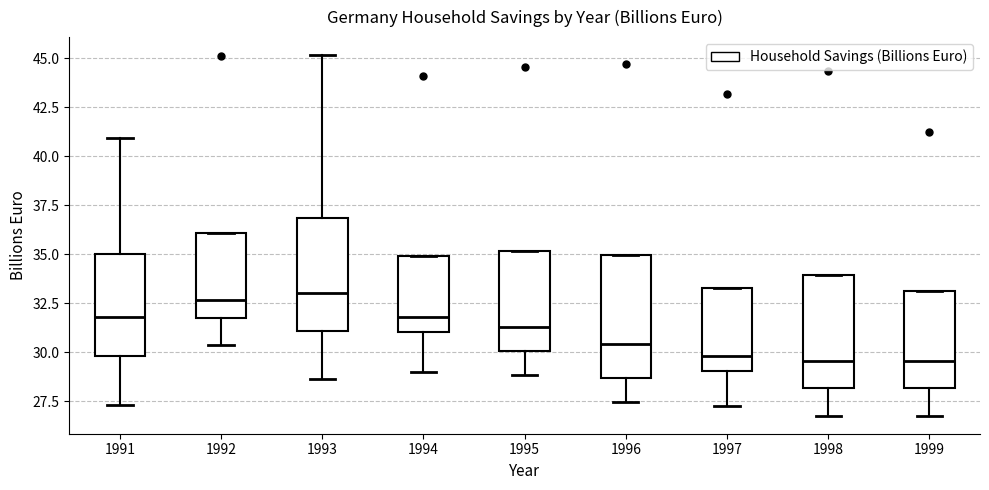

Reading left to right, transcribe this box plot: for each box, give where its median line is, the range the box spans, and where its two whiskers end, as read against the y-axis. The values are not printed on the chart, so give them approximately, as read against the axis.

1991: median 32.0, box 30.0 to 35.0, whiskers 27.5 to 41.0
1992: median 32.5, box 32.0 to 36.0, whiskers 30.5 to 36.0
1993: median 33.0, box 31.0 to 37.0, whiskers 28.5 to 45.0
1994: median 32.0, box 31.0 to 35.0, whiskers 29.0 to 35.0
1995: median 31.5, box 30.0 to 35.0, whiskers 29.0 to 35.0
1996: median 30.5, box 28.5 to 35.0, whiskers 27.5 to 35.0
1997: median 30.0, box 29.0 to 33.5, whiskers 27.0 to 33.5
1998: median 29.5, box 28.0 to 34.0, whiskers 27.0 to 34.0
1999: median 29.5, box 28.0 to 33.0, whiskers 27.0 to 33.0